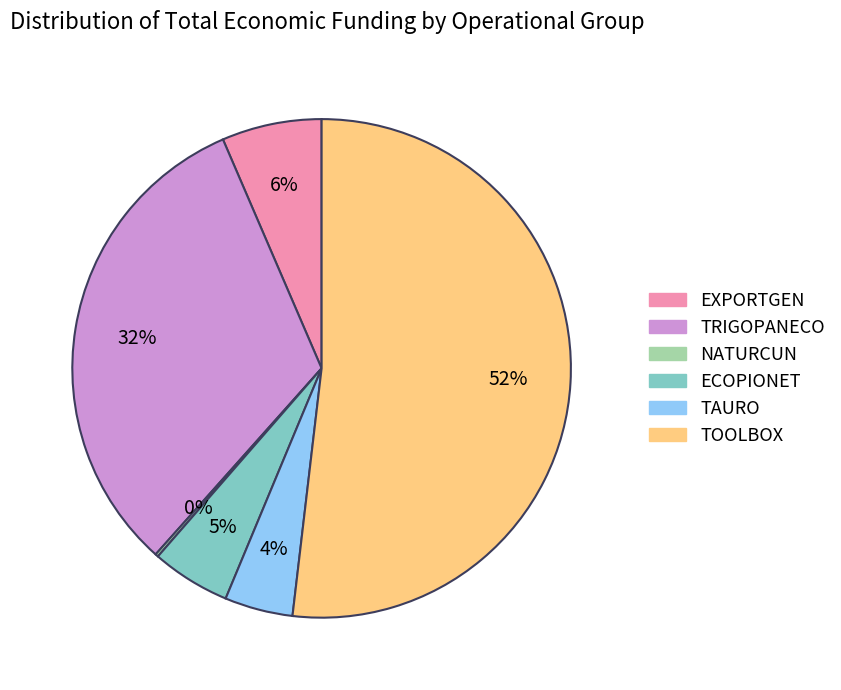

Which category has the biggest portion of the pie?

TOOLBOX